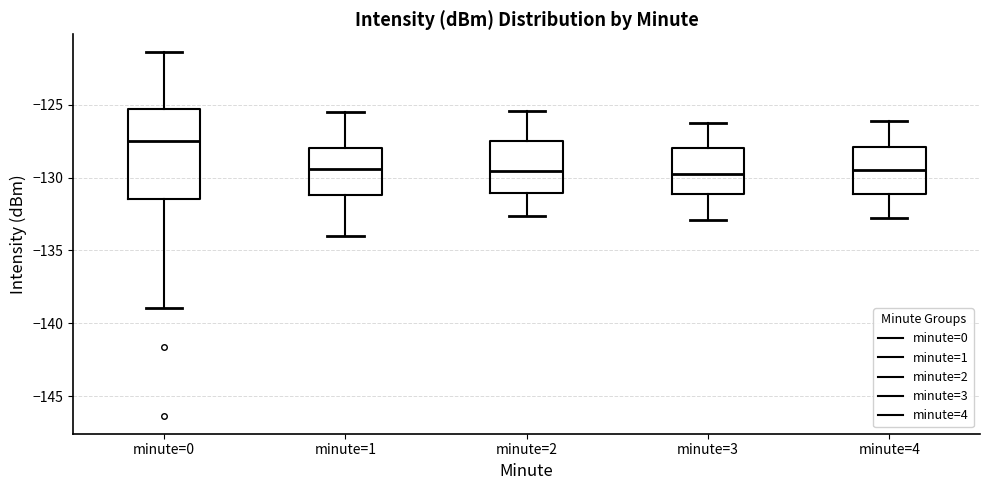

Reading left to right, transcribe this box plot: for each box, give where its median line is, the range the box spans, and where its two whiskers end, as read against the y-axis. The values are not printed on the chart, so give them approximately, as read against the axis.

minute=0: median -127.5, box -131.5 to -125.5, whiskers -139.0 to -121.5
minute=1: median -129.5, box -131.0 to -128.0, whiskers -134.0 to -125.5
minute=2: median -129.5, box -131.0 to -127.5, whiskers -132.5 to -125.5
minute=3: median -129.5, box -131.0 to -128.0, whiskers -133.0 to -126.0
minute=4: median -129.5, box -131.0 to -128.0, whiskers -133.0 to -126.0